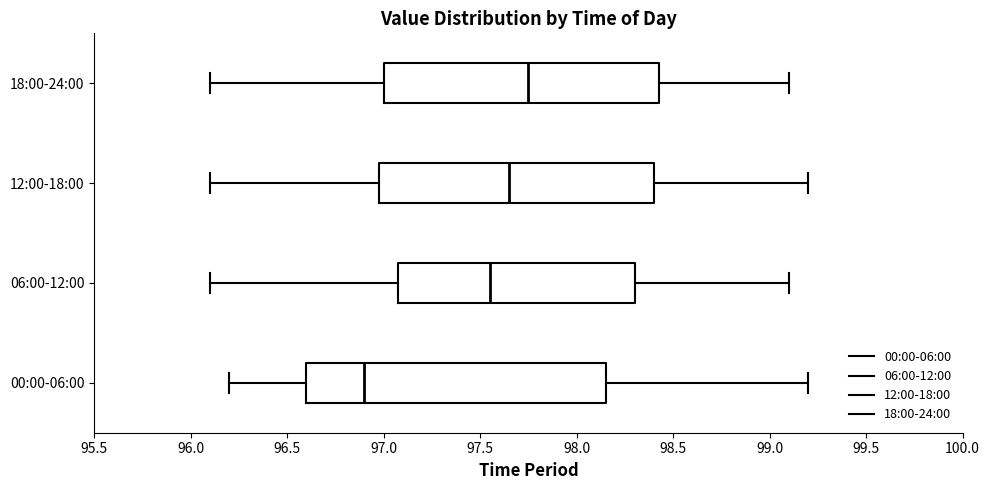

Reading bottom to top, transcribe this box plot: for each box, give where its median line is, the range the box spans, and where its two whiskers end, as read against the x-axis. The values are not printed on the chart, so give them approximately, as read against the axis.

00:00-06:00: median 96.90, box 96.60 to 98.15, whiskers 96.20 to 99.20
06:00-12:00: median 97.55, box 97.10 to 98.30, whiskers 96.10 to 99.10
12:00-18:00: median 97.65, box 97.00 to 98.40, whiskers 96.10 to 99.20
18:00-24:00: median 97.75, box 97.00 to 98.45, whiskers 96.10 to 99.10